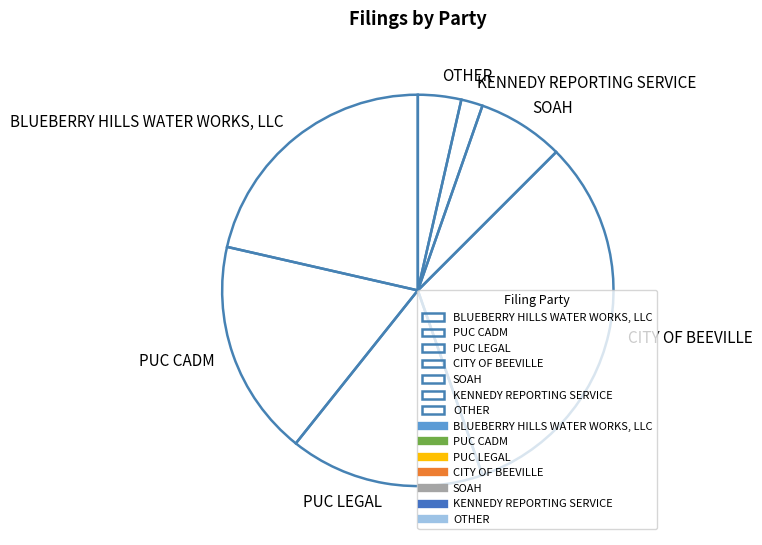

Is there any slice that represents more than half of the pie?

No